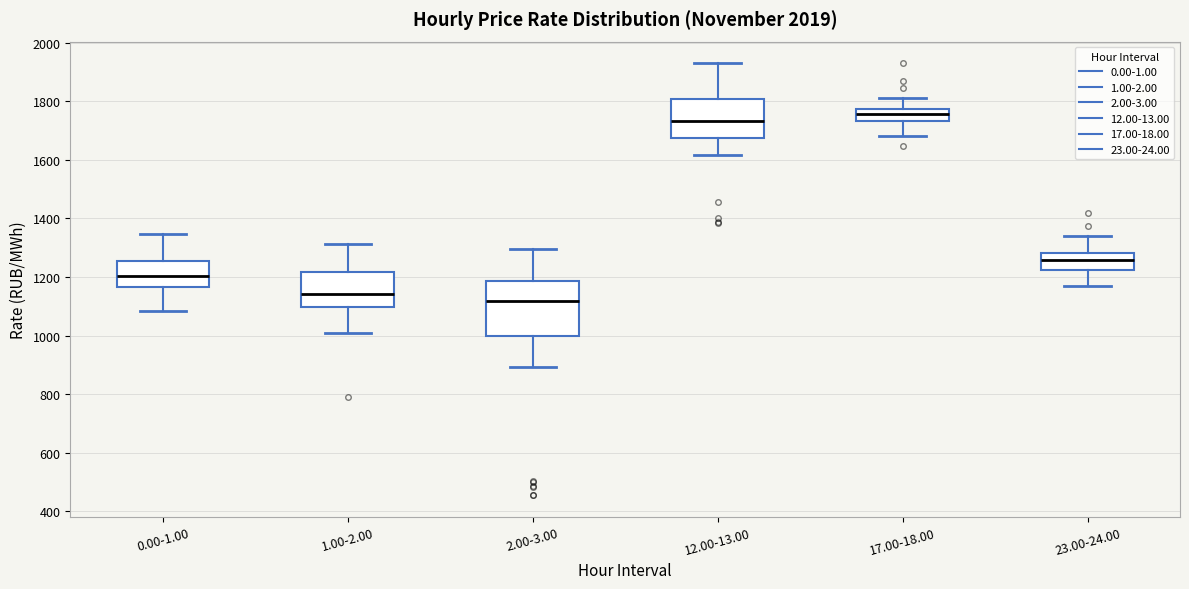

Reading left to right, transcribe this box plot: for each box, give where its median line is, the range the box spans, and where its two whiskers end, as read against the y-axis. The values are not printed on the chart, so give them approximately, as read against the axis.

0.00-1.00: median 1200, box 1160 to 1260, whiskers 1080 to 1340
1.00-2.00: median 1140, box 1100 to 1220, whiskers 1000 to 1320
2.00-3.00: median 1120, box 1000 to 1180, whiskers 900 to 1300
12.00-13.00: median 1740, box 1680 to 1800, whiskers 1620 to 1920
17.00-18.00: median 1760, box 1740 to 1780, whiskers 1680 to 1820
23.00-24.00: median 1260, box 1220 to 1280, whiskers 1160 to 1340